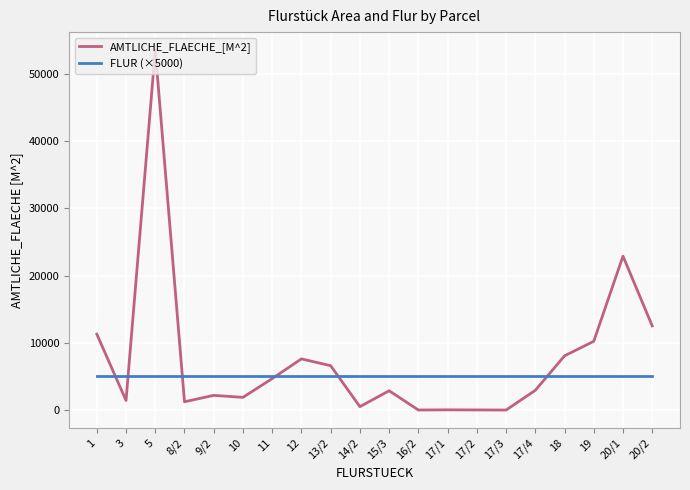

Which series has the widest spread of values?

AMTLICHE_FLAECHE_[M^2]